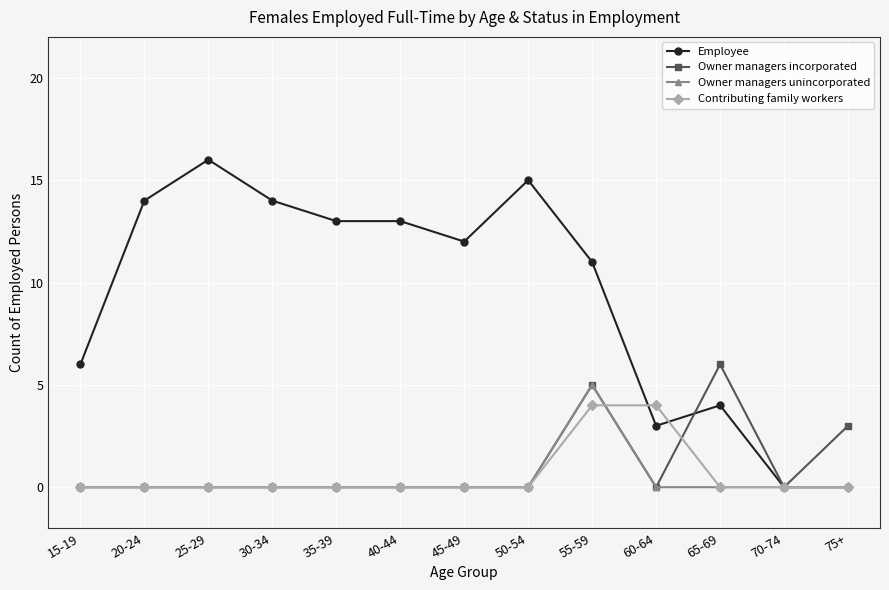

What is the greatest value displayed?

16